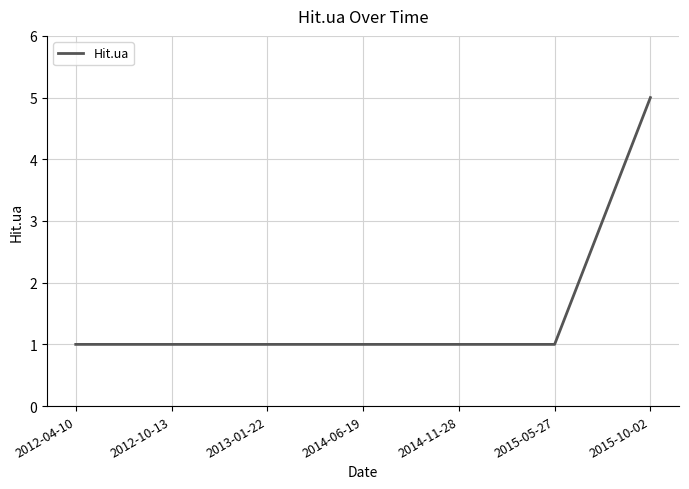

Which label corresponds to the largest value in the chart?

2015-10-02